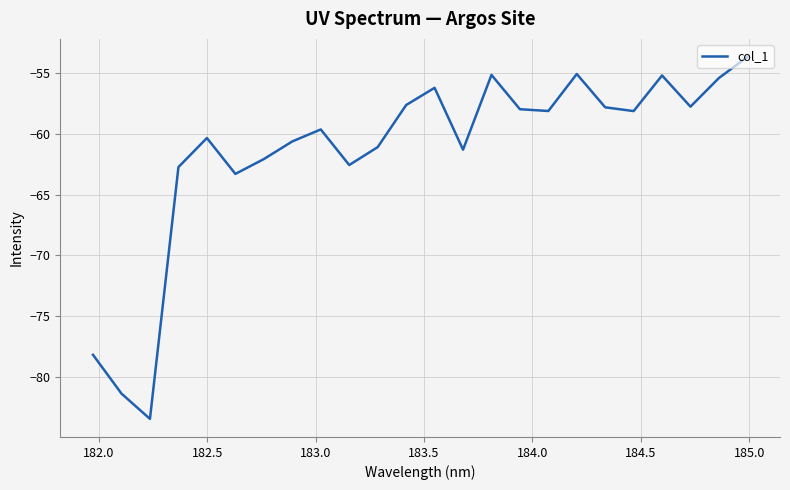

What is the smallest value displayed?

-83.4